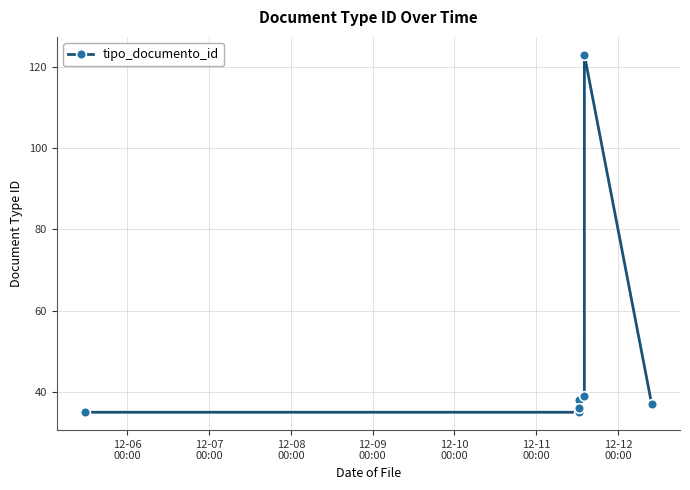

What position from the left is 12-09
00:00?

4